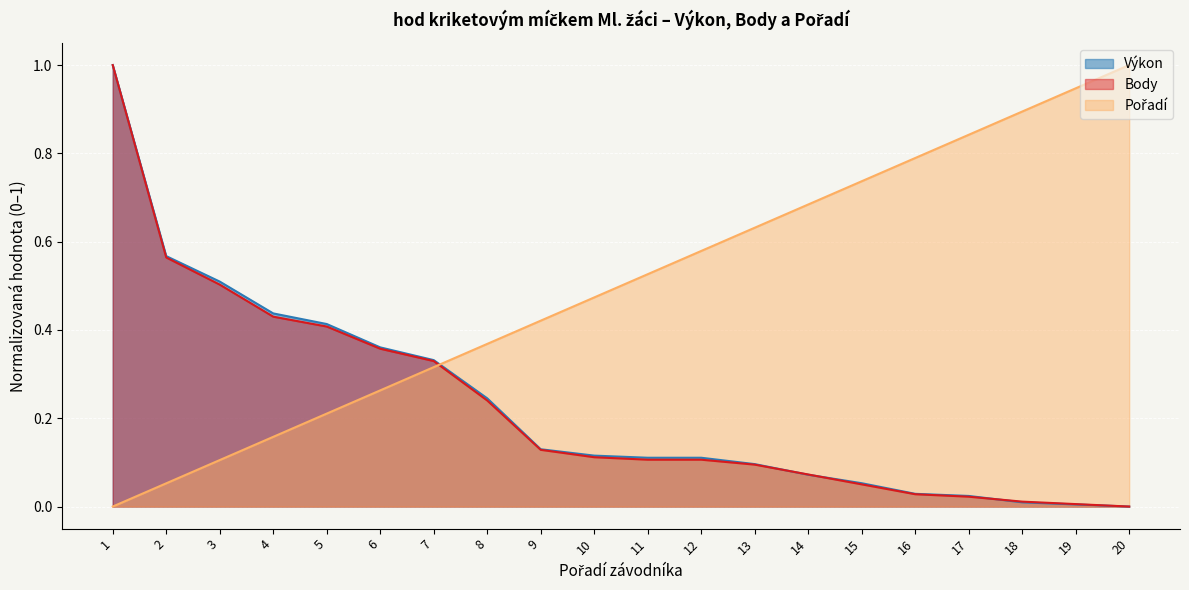

At which category is the sum across all series the highest?

1